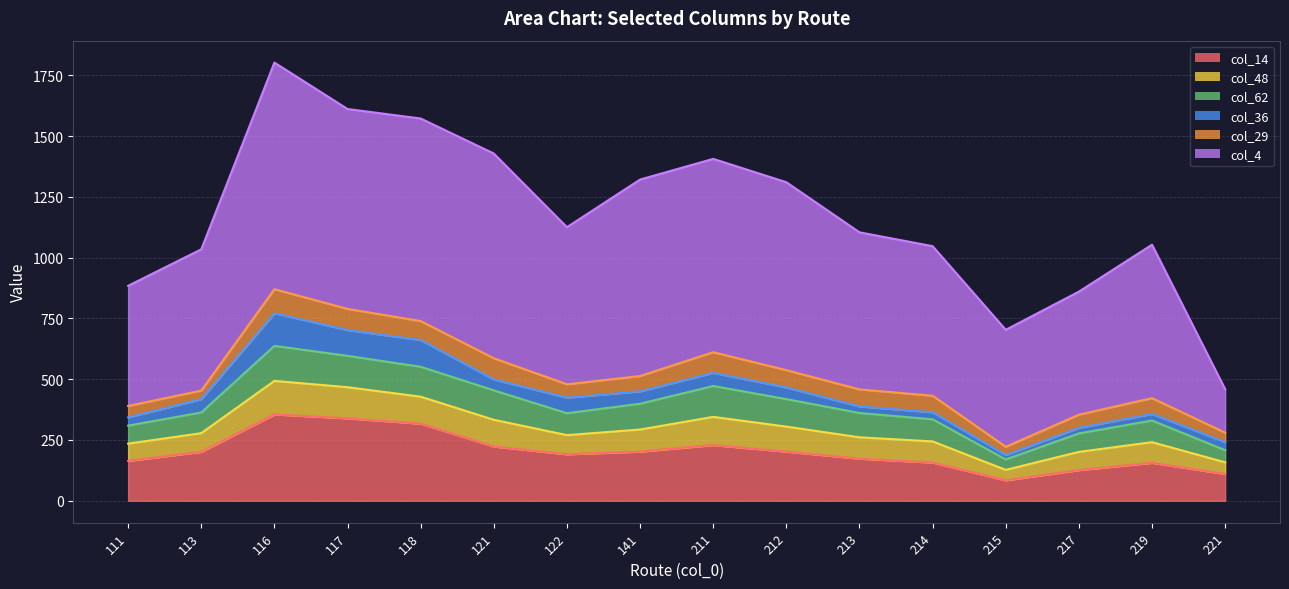

Where is col_29 nearest to the value 66?

219